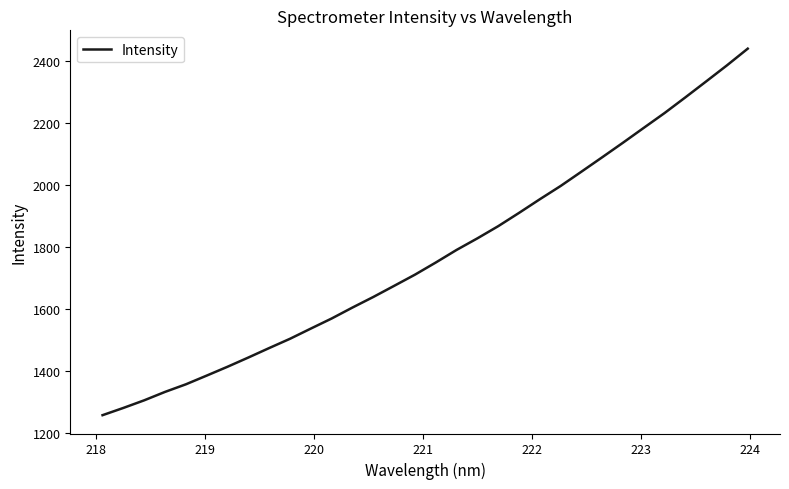

How many values exceed 1749?

16